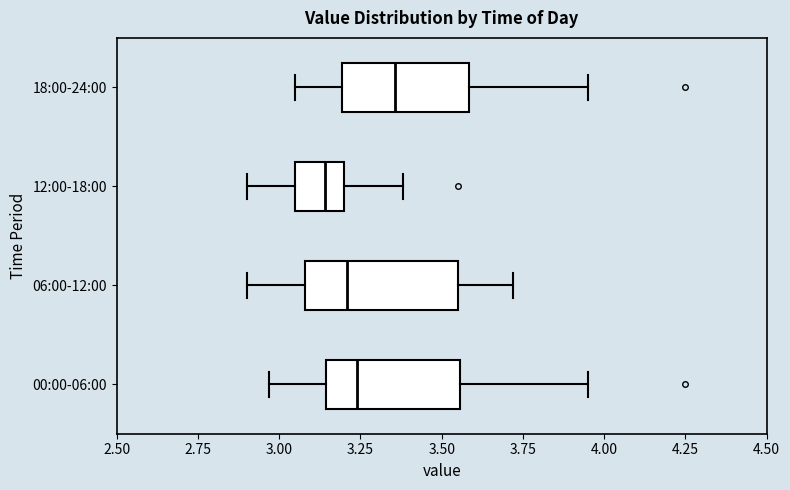

Reading bottom to top, transcribe this box plot: for each box, give where its median line is, the range the box spans, and where its two whiskers end, as read against the x-axis. The values are not printed on the chart, so give them approximately, as read against the axis.

00:00-06:00: median 3.25, box 3.15 to 3.55, whiskers 2.95 to 3.95
06:00-12:00: median 3.20, box 3.10 to 3.55, whiskers 2.90 to 3.70
12:00-18:00: median 3.15, box 3.05 to 3.20, whiskers 2.90 to 3.40
18:00-24:00: median 3.35, box 3.20 to 3.60, whiskers 3.05 to 3.95